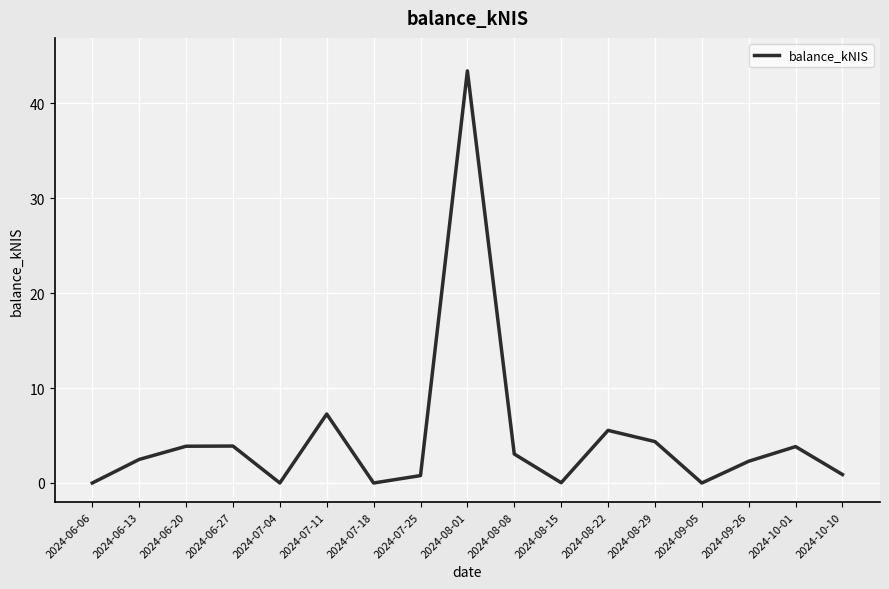

What is the difference between the maximum and minimum values?

43.4